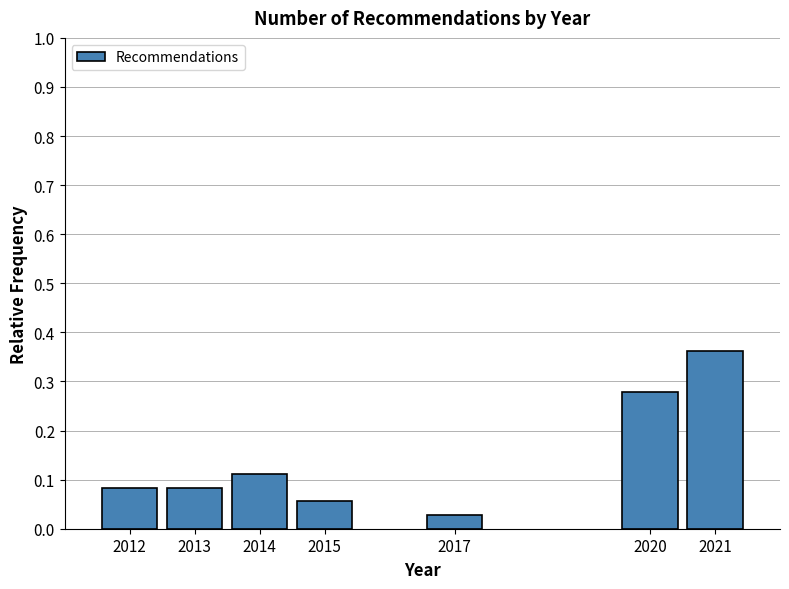

The chart shows a value of 0.0 at 2013. True or false?

False